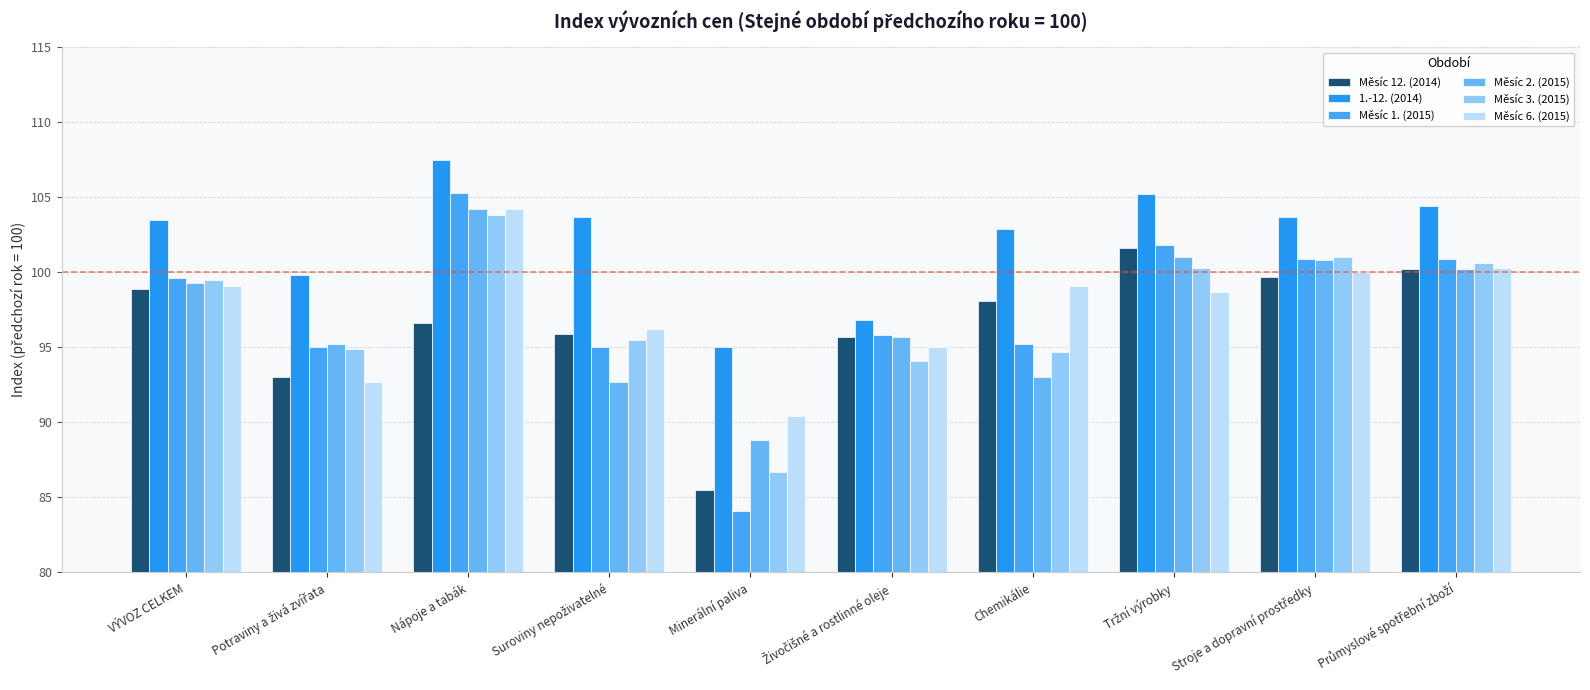

What is the sum of all Měsíc 3. (2015) values?

971.1